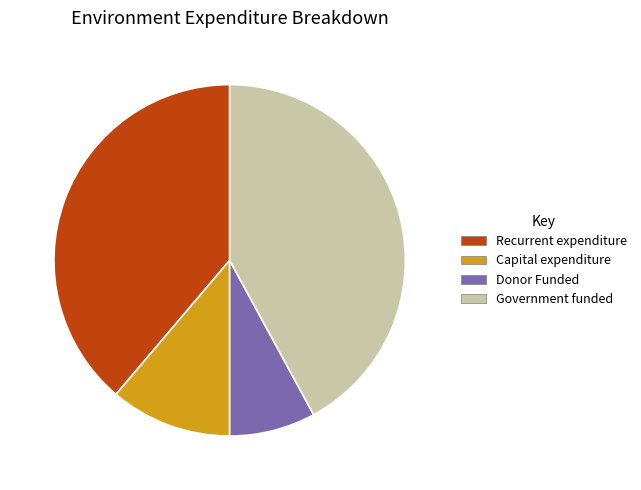

Is there a majority slice in this chart?

No